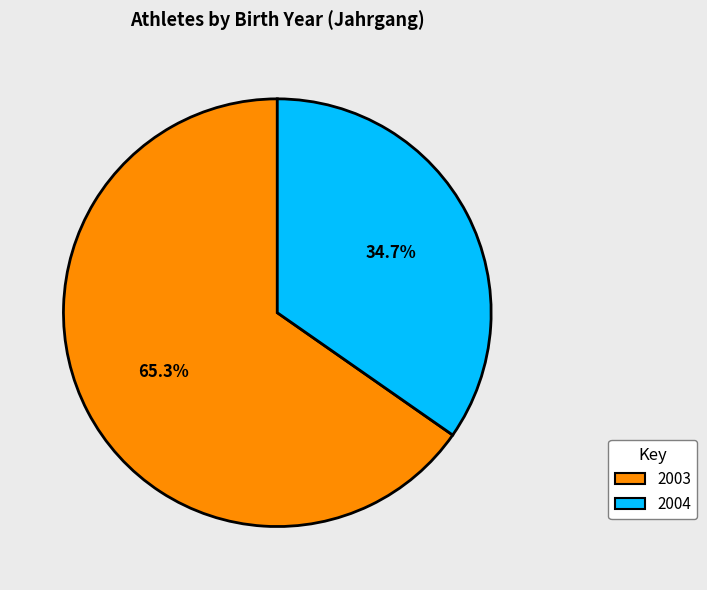

Is it true that 2004 is 35% of the pie?

True